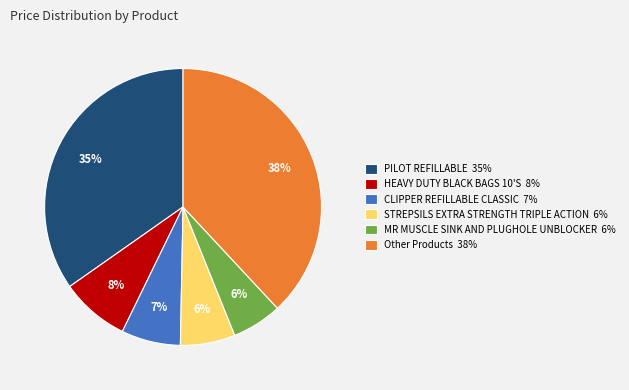

Is it true that PILOT REFILLABLE 35% is 21% of the pie?

False